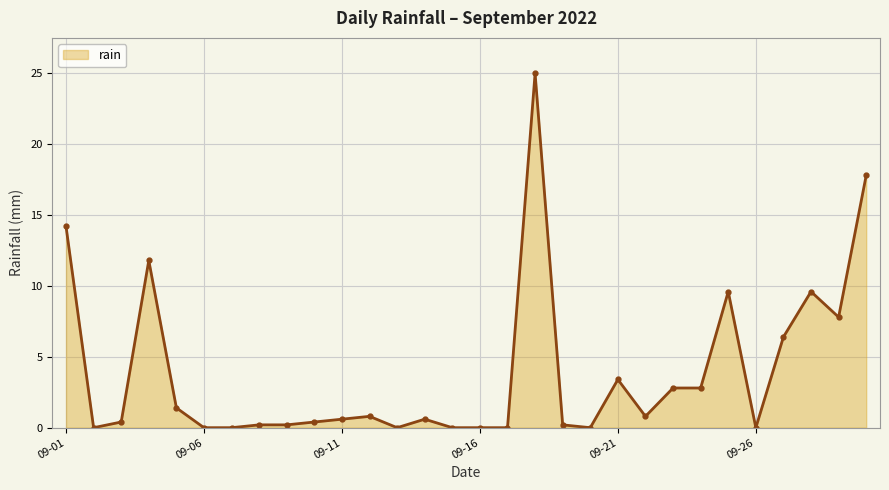

What is the value of the 5th point from the left?

1.4